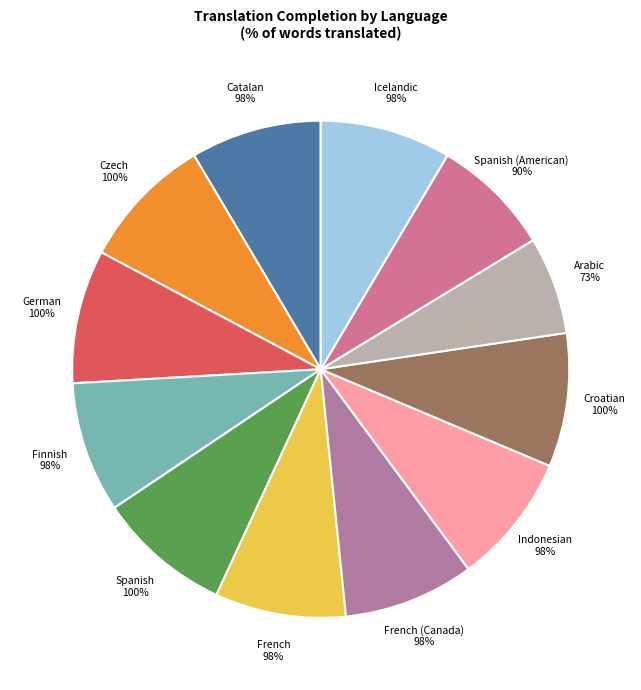

To the nearest percent, what is the combined percentage of Catalan and Spanish?

17%